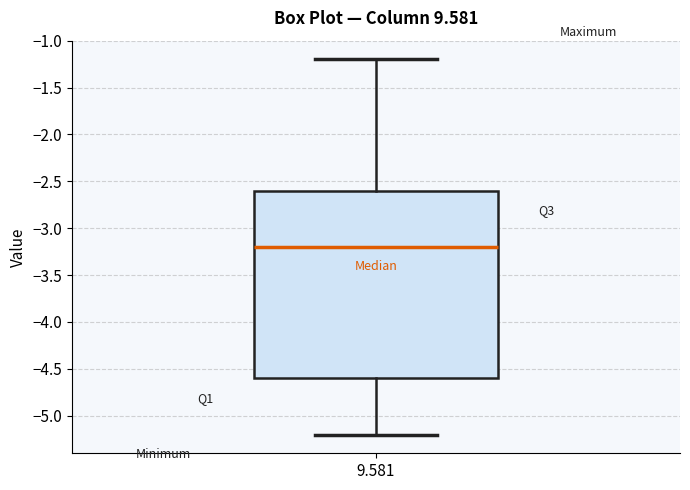

Read this box plot against the y-axis: the position of the median line, the range covered by the box, and the ends of both whiskers. The values are not printed on the chart, so give them approximately, as read against the axis.

median -3.2, box -4.6 to -2.6, whiskers -5.2 to -1.2